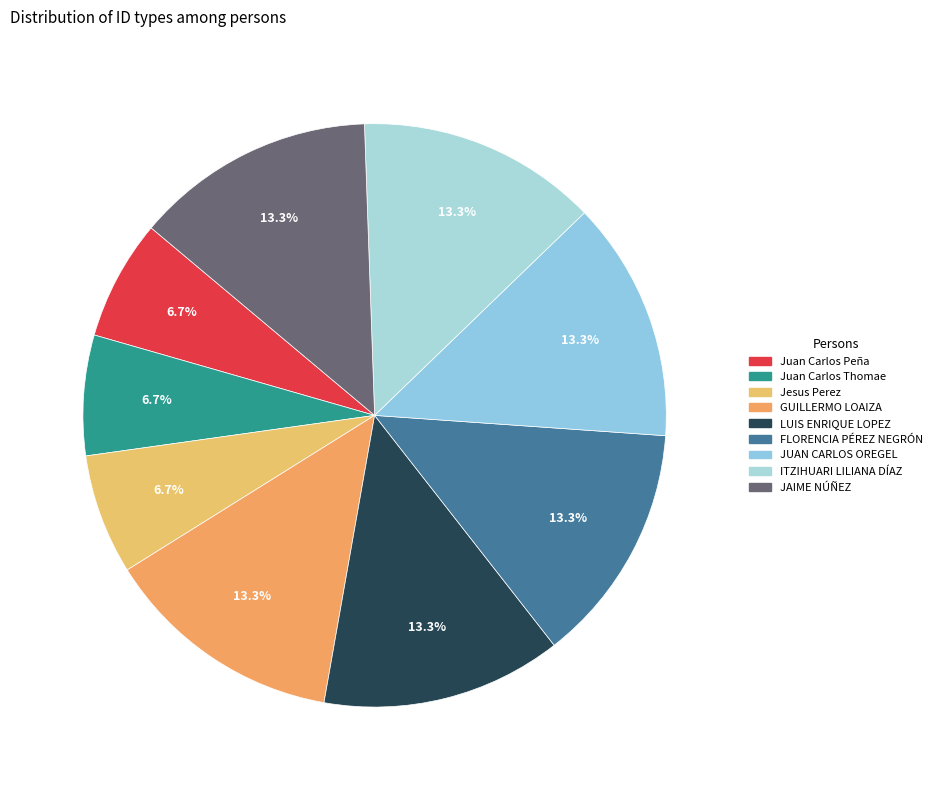

What is the largest slice in the pie chart?

GUILLERMO LOAIZA